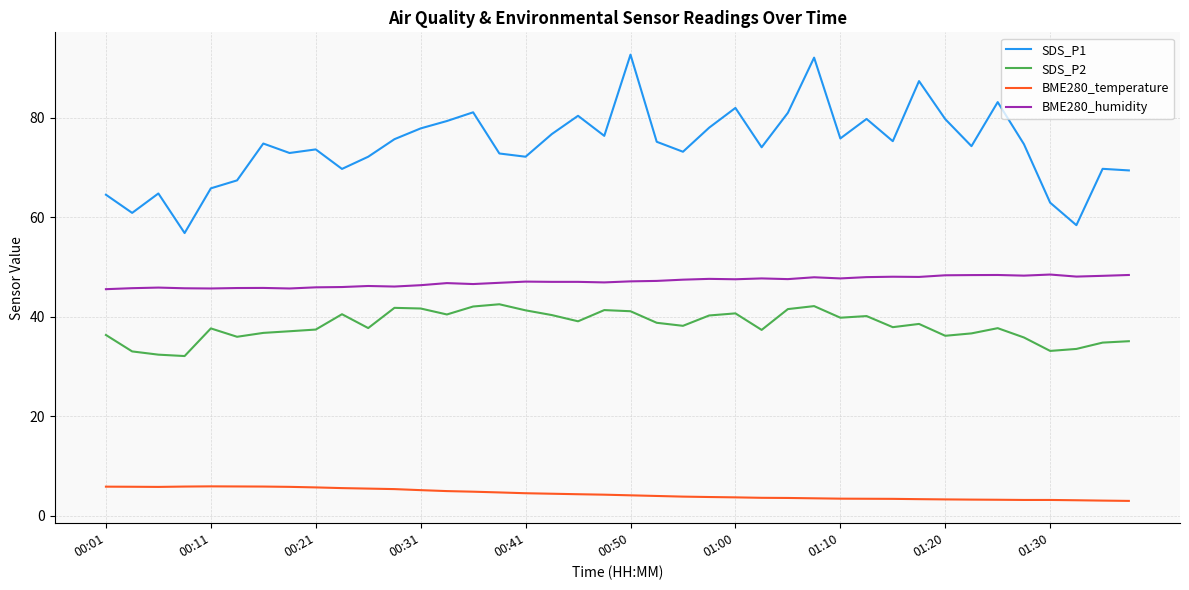

Which series has the largest total across all categories?

SDS_P1